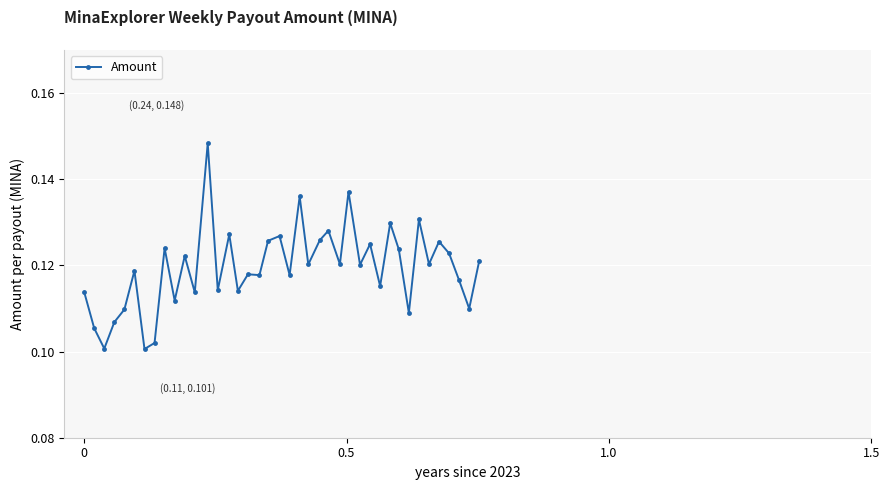

Count the number of data series in this chart.

1